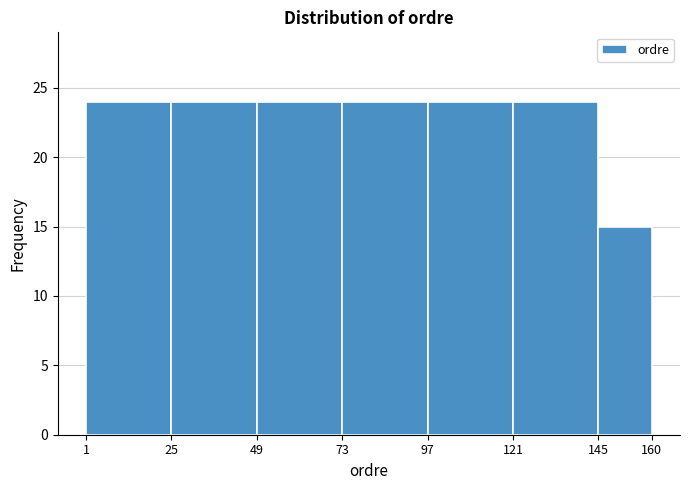

What is the height of the bar covering 145 to 160 on the x-axis? The values are not printed on the chart, so give them approximately, as read against the axis.

15